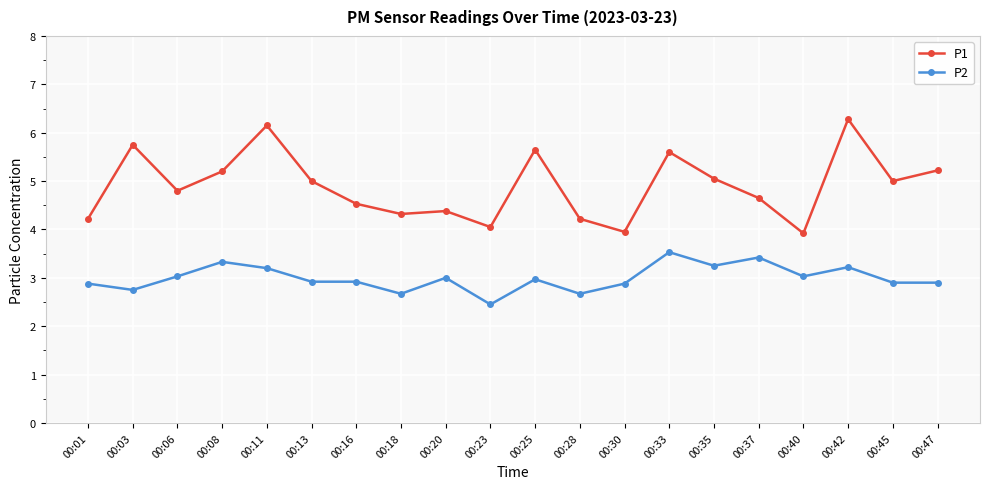

What is the difference between the second highest and minimum values in the P2 series?

1.0